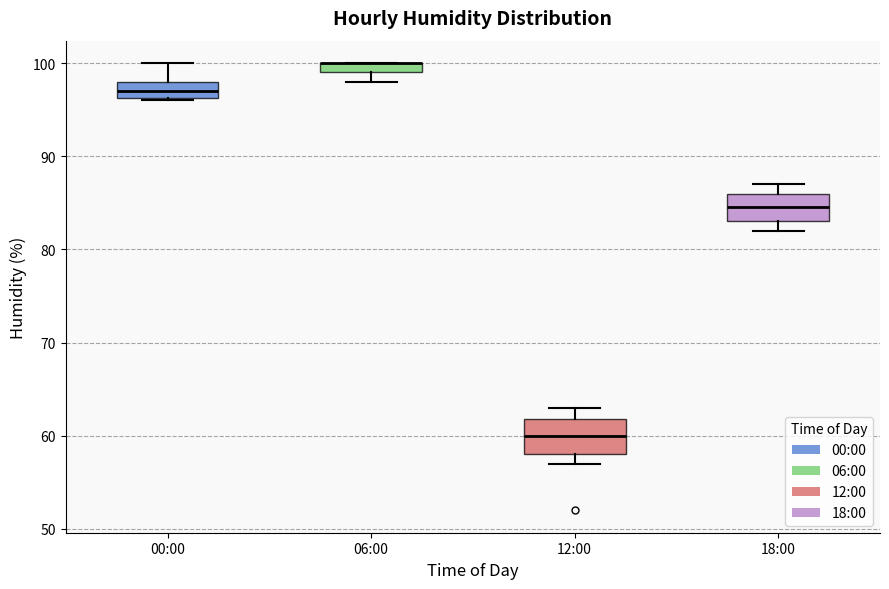

Where does the upper whisker of the box for 12:00 end on the y-axis? The values are not printed on the chart, so give them approximately, as read against the axis.

63